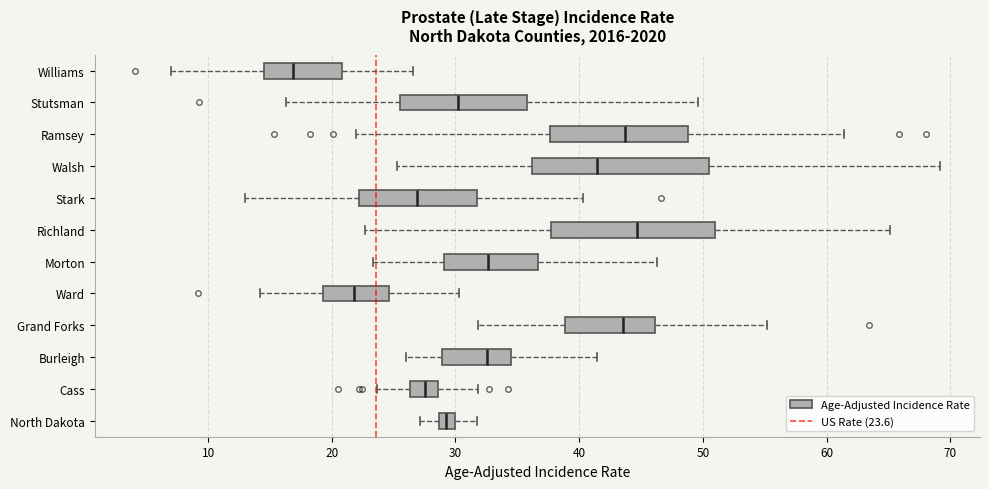

Where is the right edge of the box for Richland on the x-axis? The values are not printed on the chart, so give them approximately, as read against the axis.

51